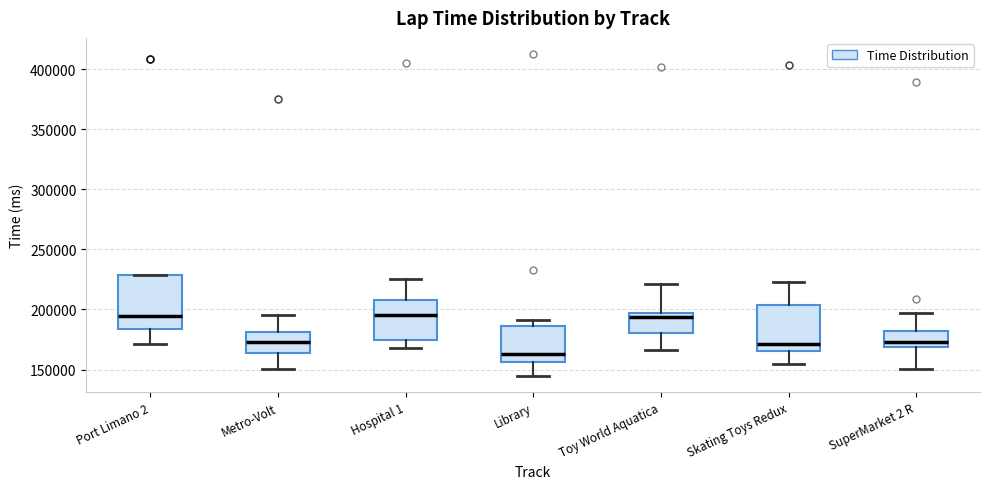

Reading left to right, read every box against the y-axis: the position of its median line, the range the box covers, and the ends of its whiskers. The values are not printed on the chart, so give them approximately, as read against the axis.

Port Limano 2: median 195000, box 185000 to 230000, whiskers 170000 to 230000
Metro-Volt: median 175000, box 165000 to 180000, whiskers 150000 to 195000
Hospital 1: median 195000, box 175000 to 210000, whiskers 170000 to 225000
Library: median 165000, box 155000 to 185000, whiskers 145000 to 190000
Toy World Aquatica: median 195000 (just below the box's upper edge), box 180000 to 195000, whiskers 165000 to 220000
Skating Toys Redux: median 170000, box 165000 to 205000, whiskers 155000 to 225000
SuperMarket 2 R: median 175000, box 170000 to 180000, whiskers 150000 to 195000